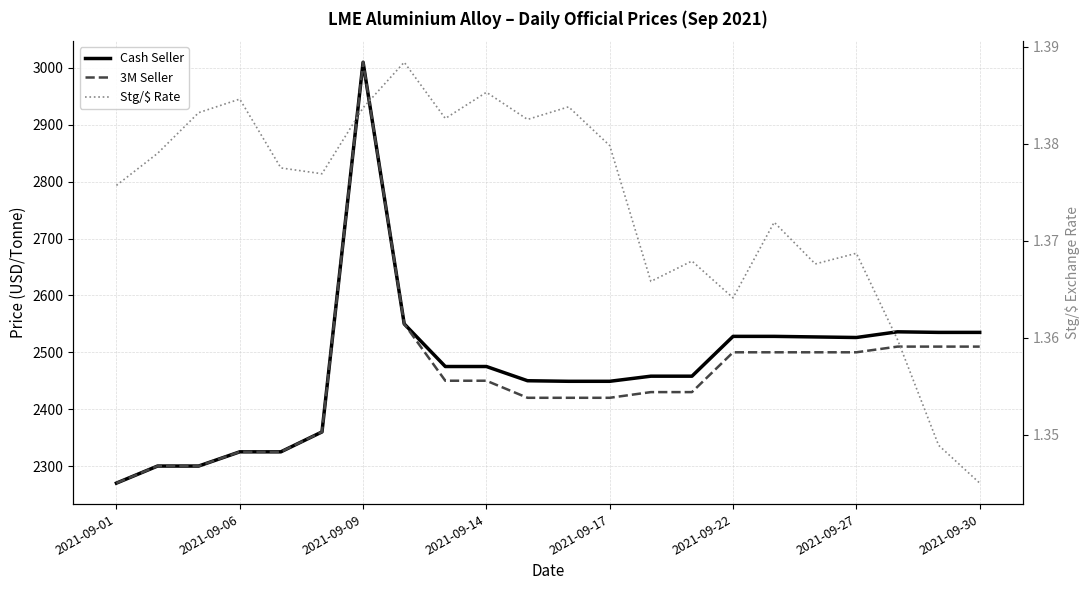

The value of 3M Seller at 8 is 784.8. True or false?

False